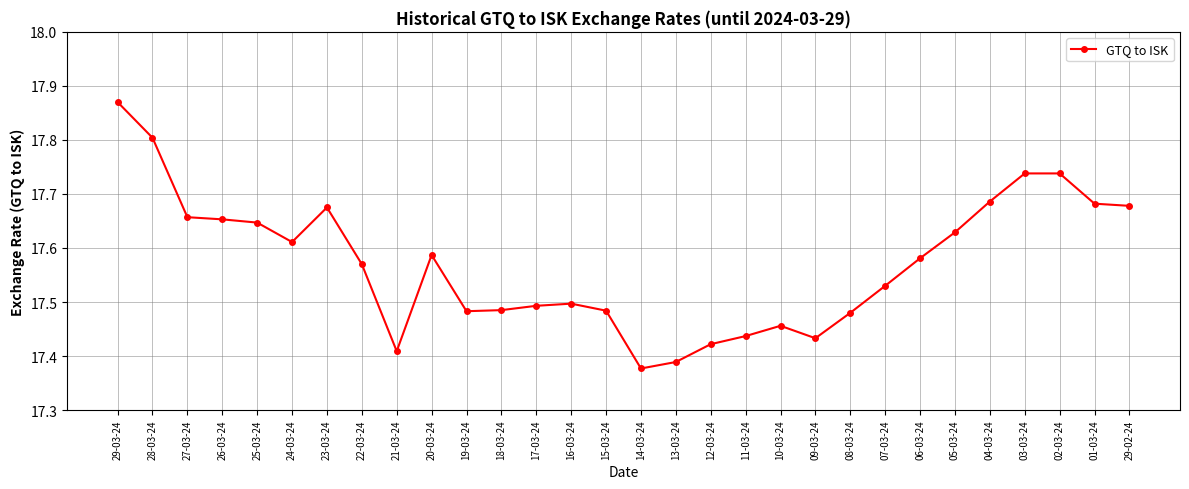

Which category has the highest value across all series?

29-03-24